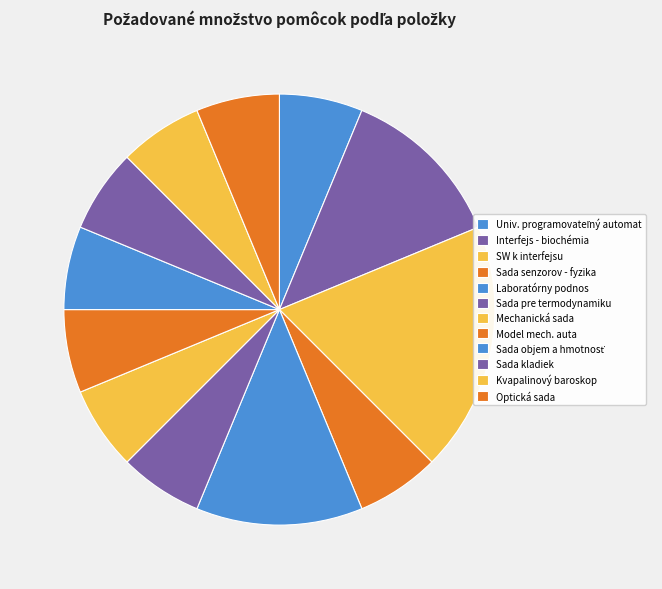

How many slices are in this pie chart?

12